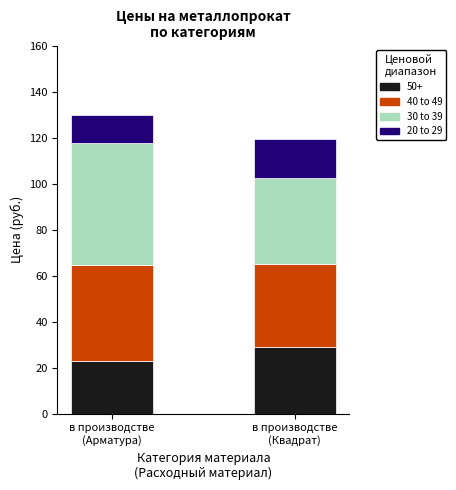

How many distinct data groups are displayed?

4